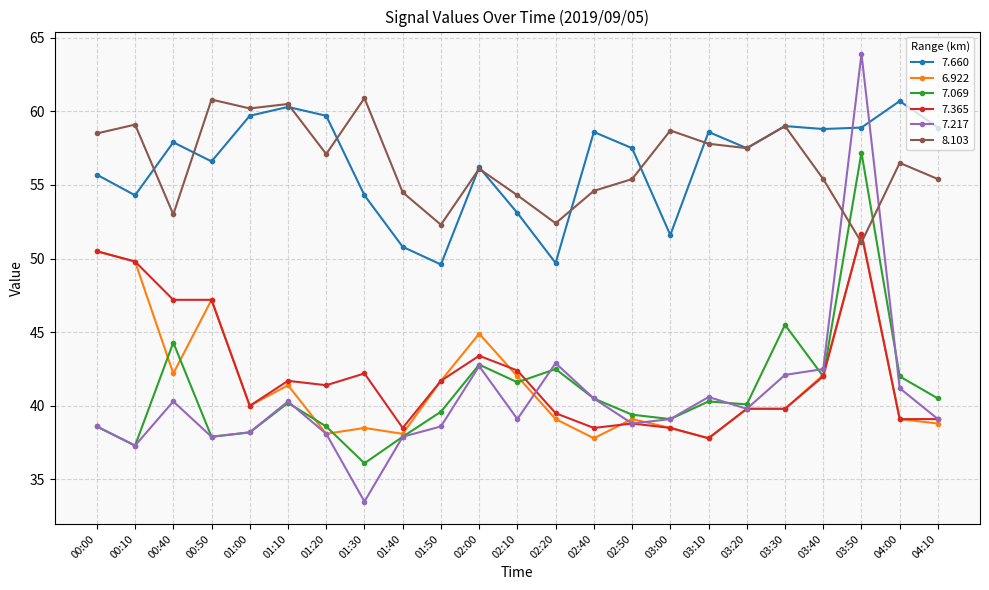

What is the lowest value of the 7.217 series?

33.5